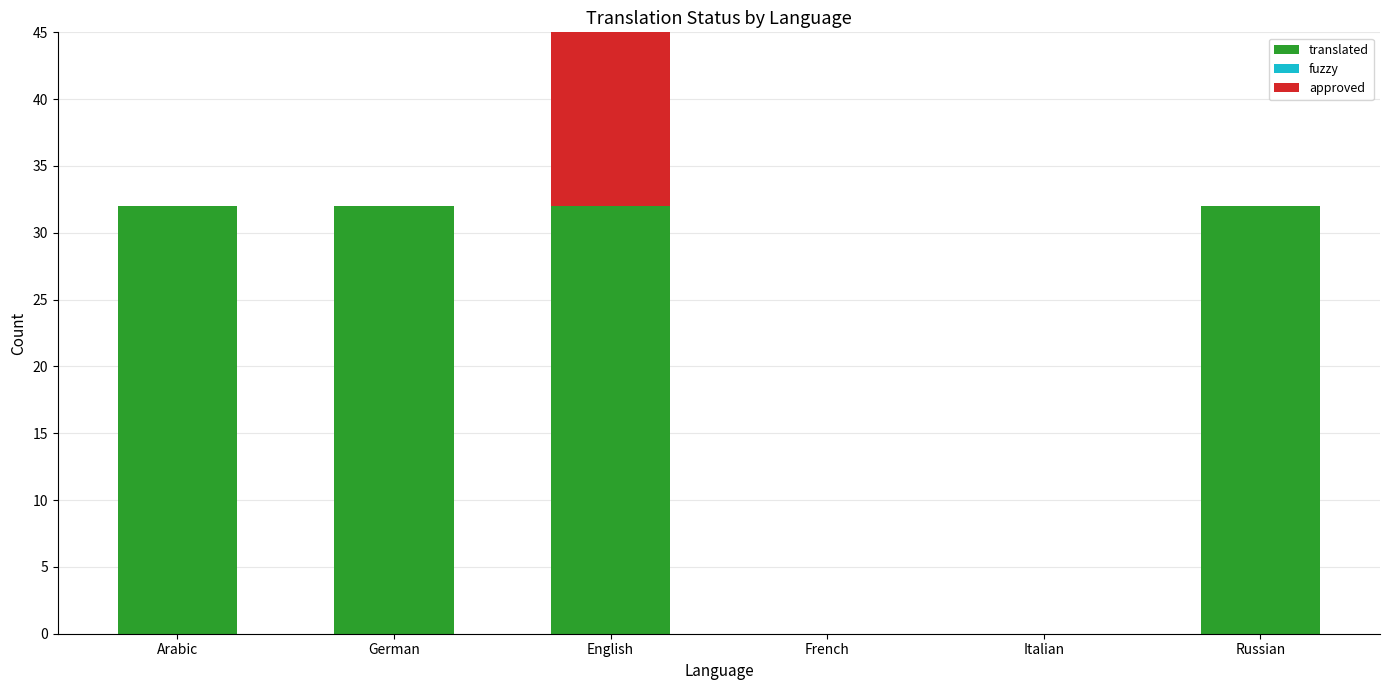

List the series in order of their peak value, highest first.

translated, approved, fuzzy